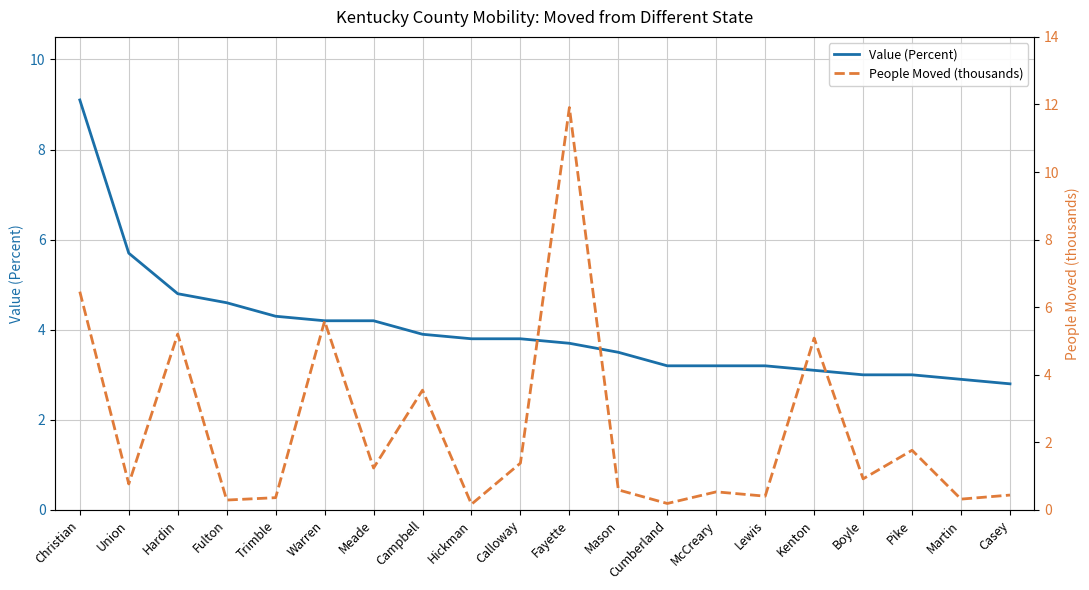

What position from the right is Warren?

15